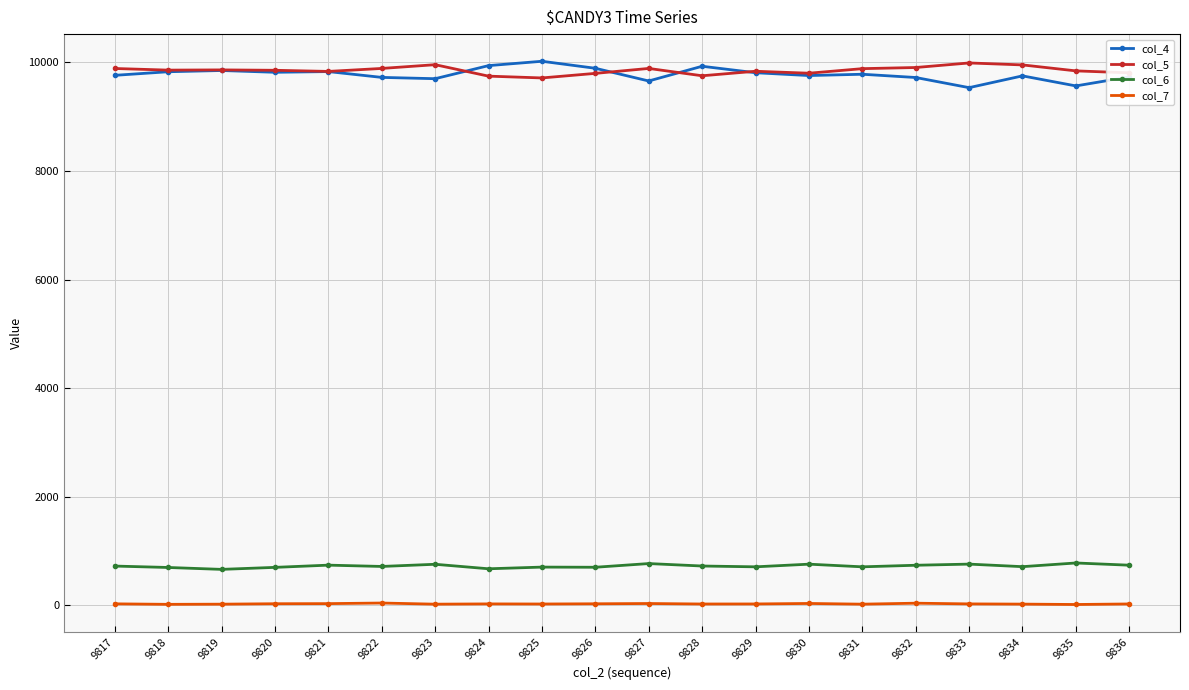

True or false: col_4 has more than 2 interior local peaks.

True